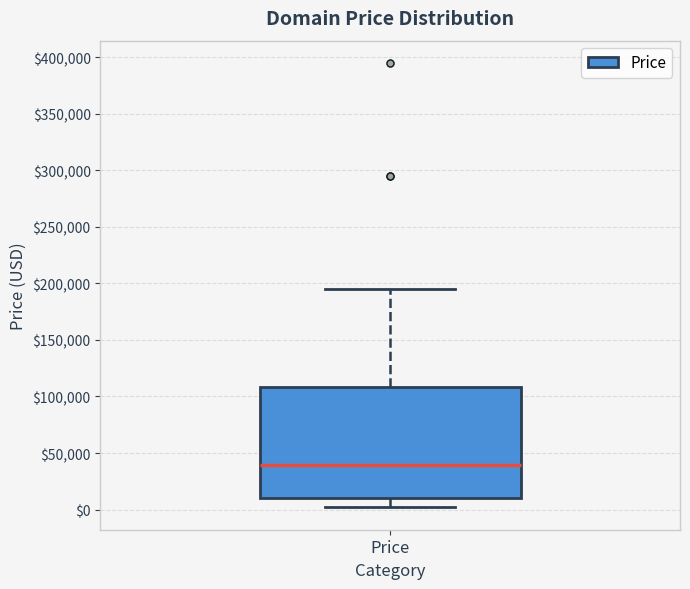

Where does the upper whisker of the box for Price end on the y-axis? The values are not printed on the chart, so give them approximately, as read against the axis.

195000